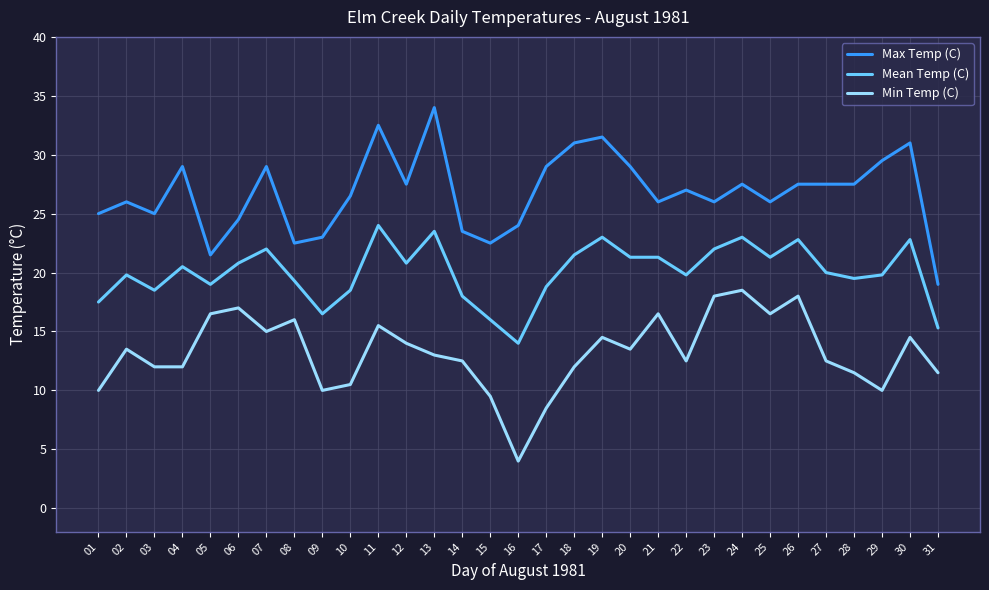

What is the difference between the highest and lowest values at 27?

15.0